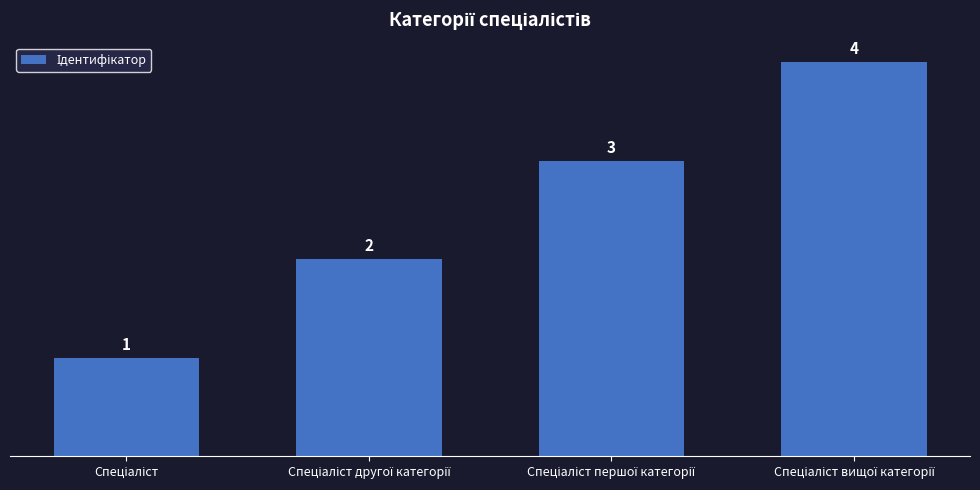

What is the greatest value displayed?

4